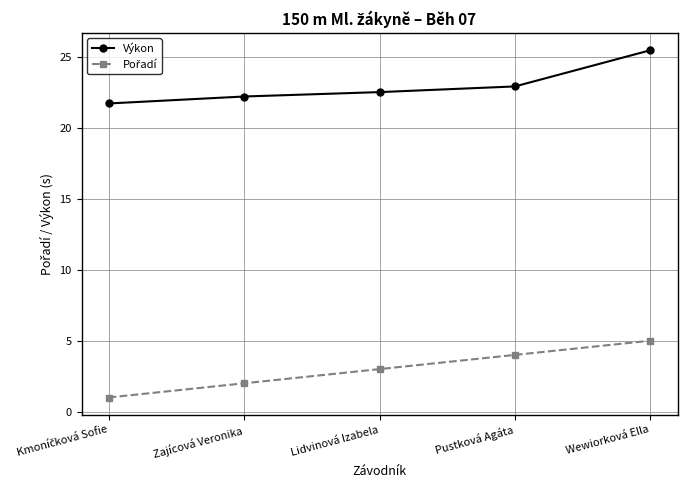

What is the sum of all Výkon values?

114.7